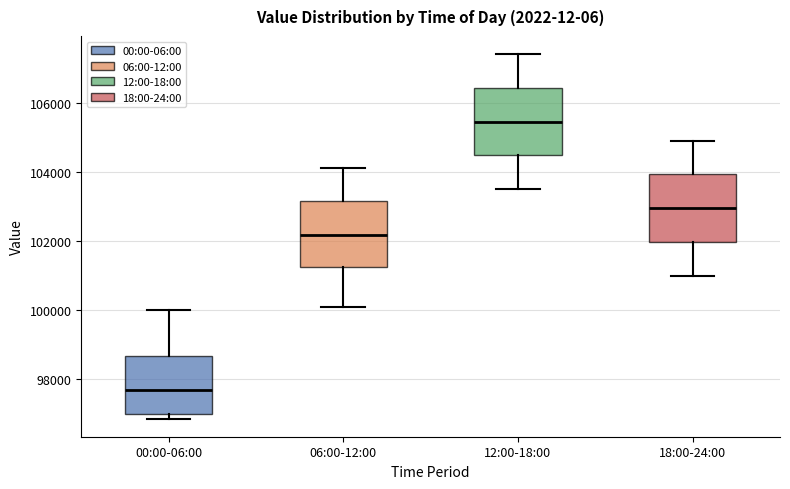

Which box has the highest median line?

12:00-18:00